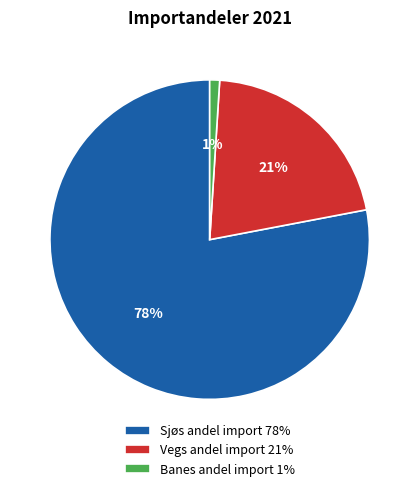

Which slice is the smallest?

Banes andel import 1%